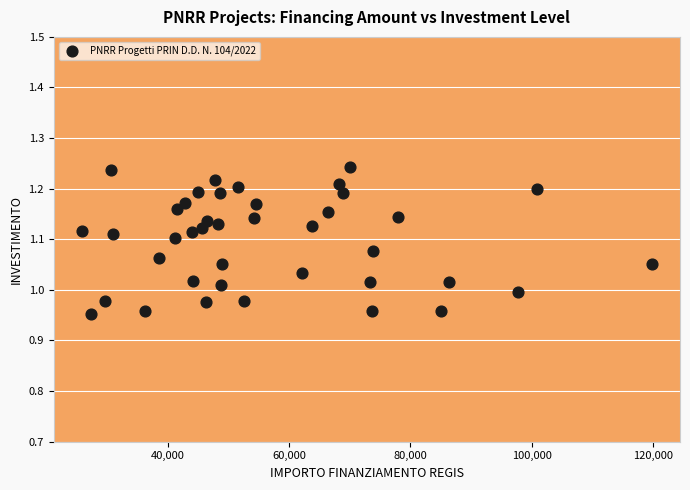

What is the range of Y values (max minus min)?

0.3